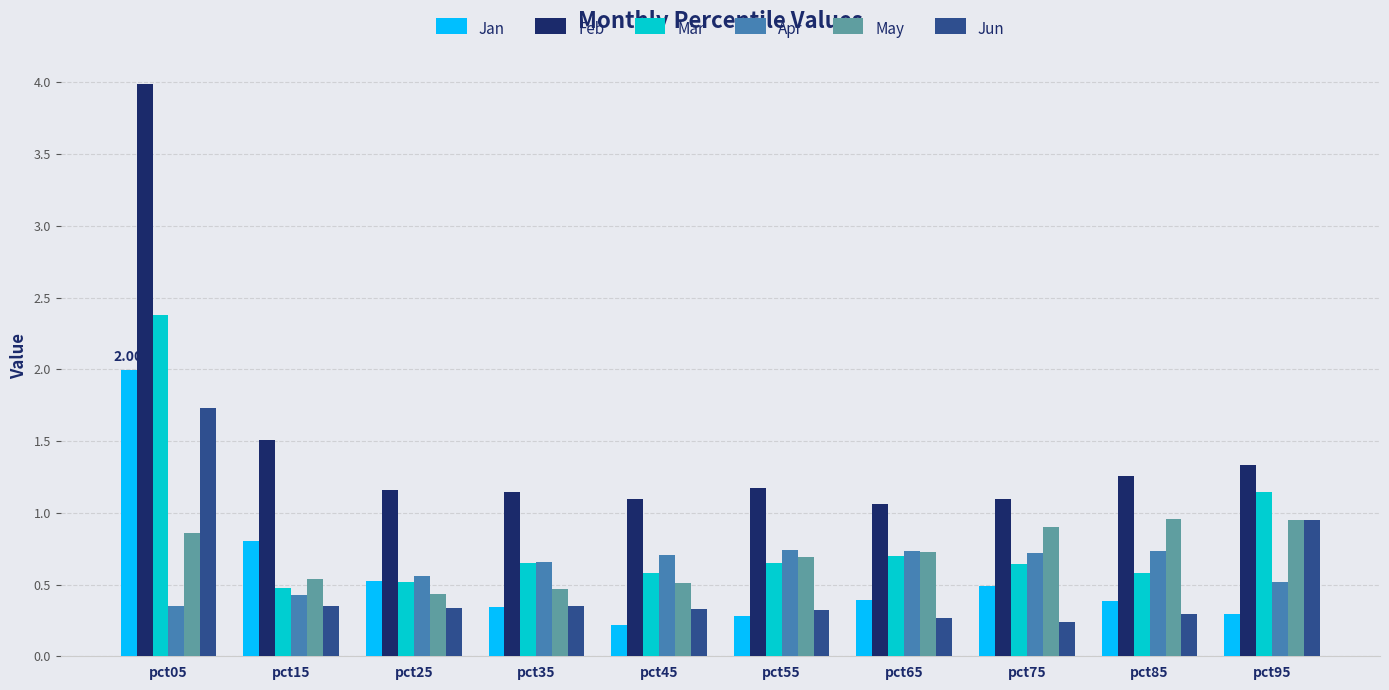

True or false: Jan has a value of 0.5 at pct25.

True